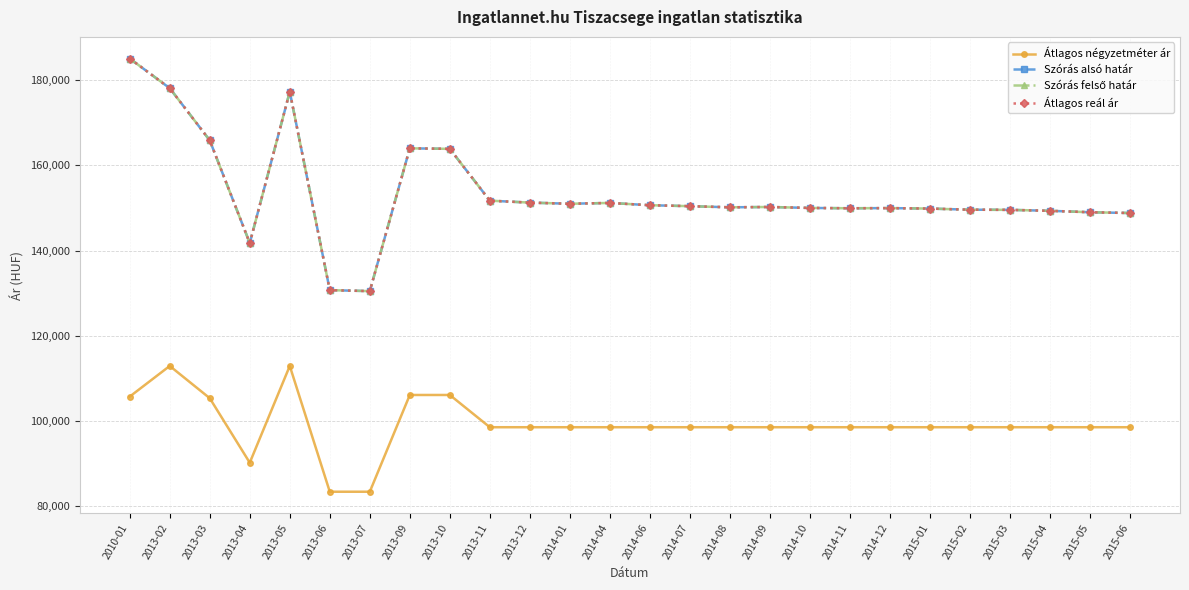

Is this an area chart (filled region under the line)?

No